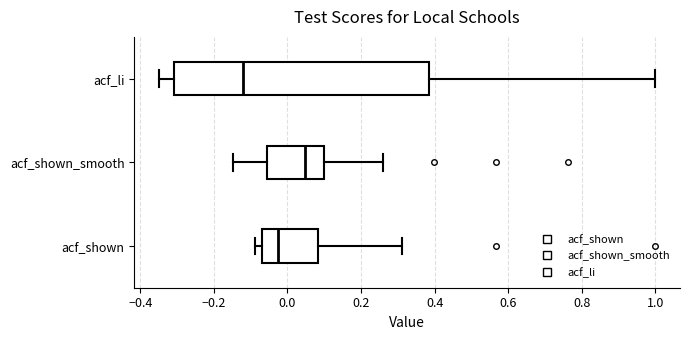

Which box's median line is the furthest to the right?

acf_shown_smooth